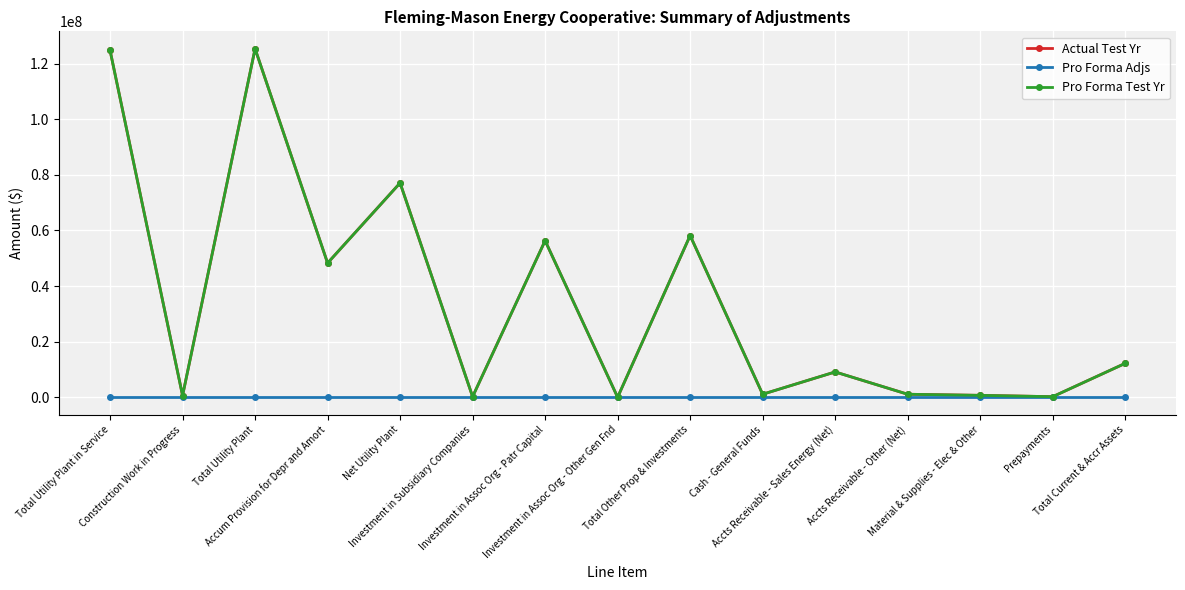

Does the chart have visible grid lines?

Yes